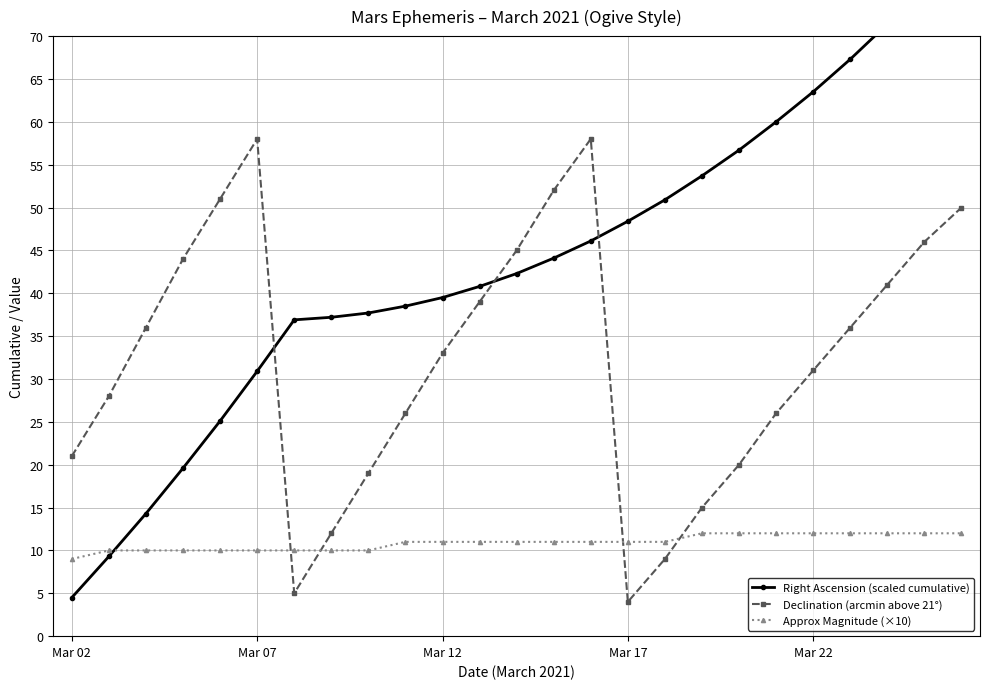

The Approx Magnitude (×10) series shows 3 at Mar 07. True or false?

False